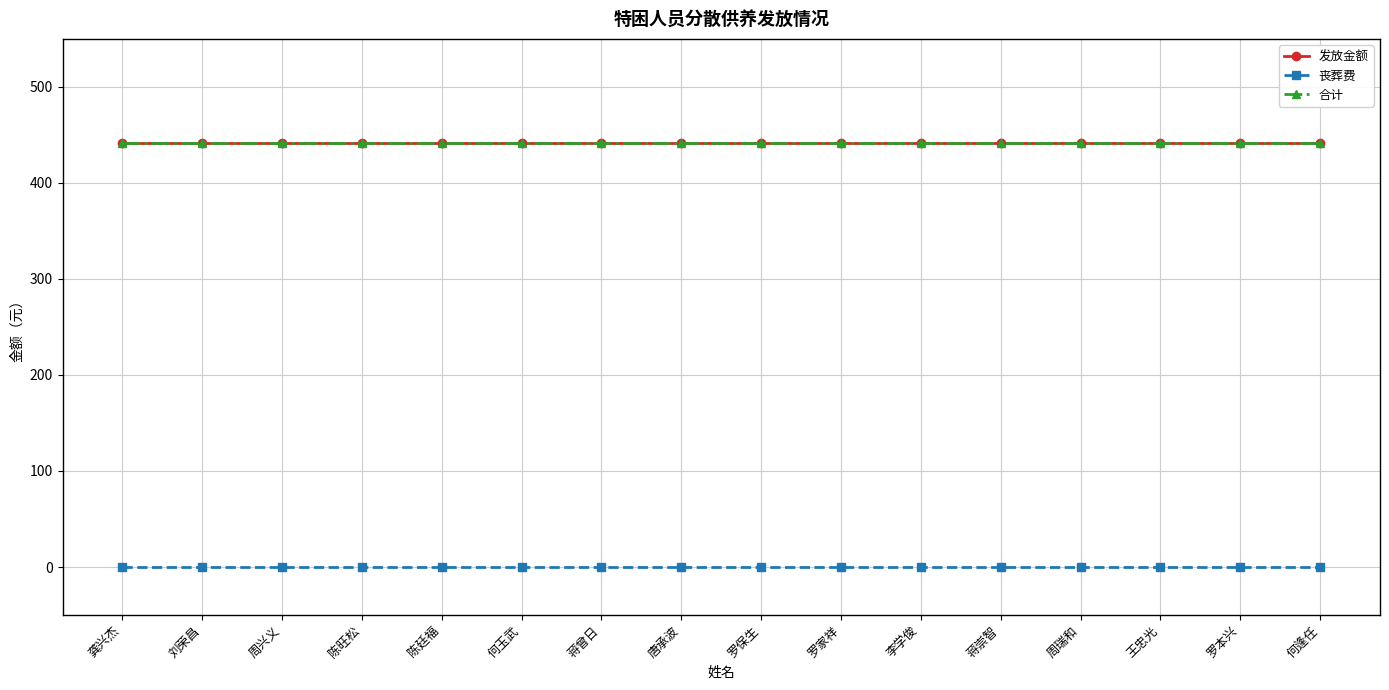

True or false: 丧葬费 has more than 1 points higher than both neighbors.

False